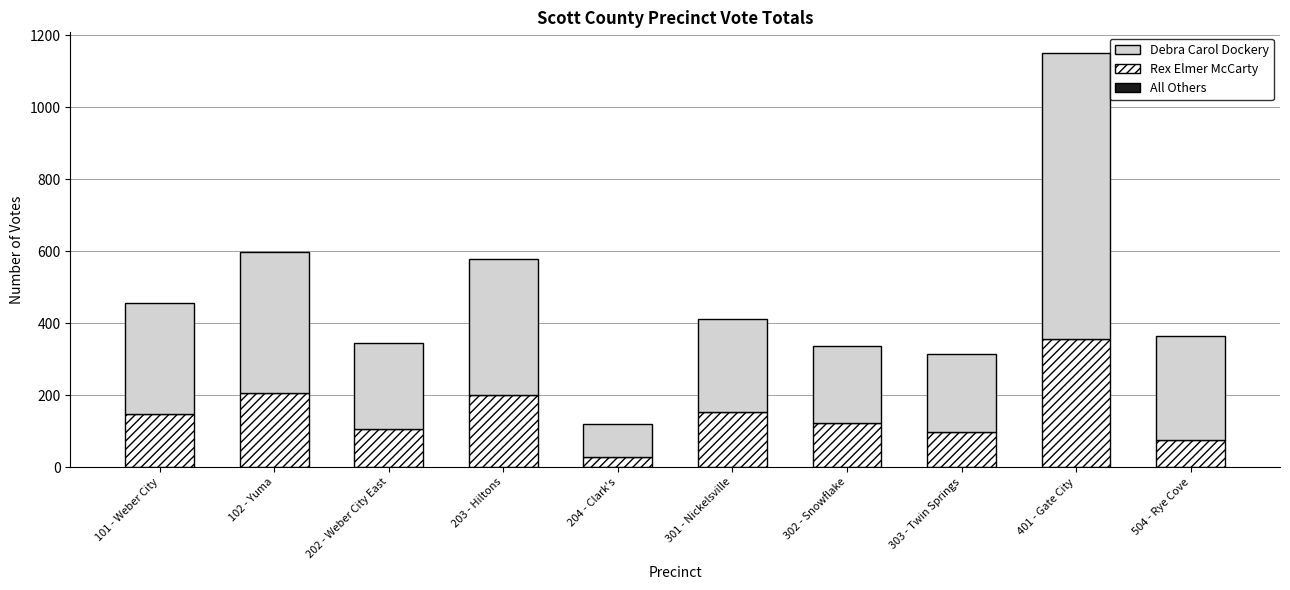

Which series changed the most between 203 - Hiltons and 302 - Snowflake?

Debra Carol Dockery